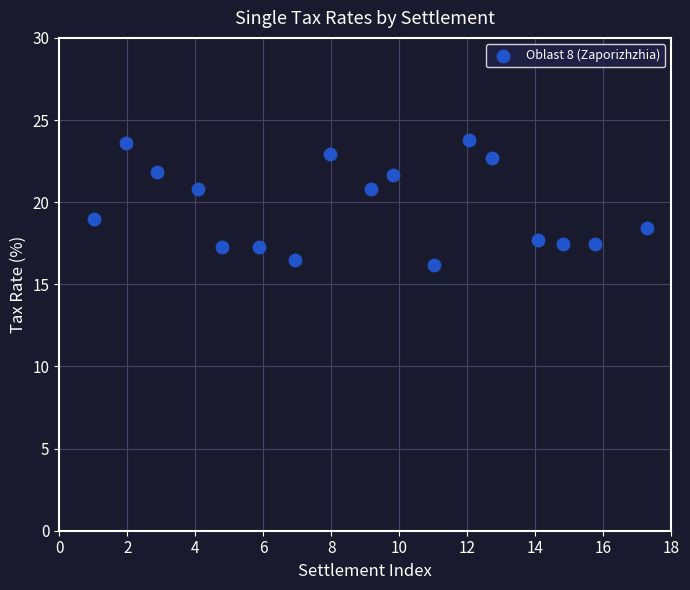

What is the range of Y values (max minus min)?

7.6